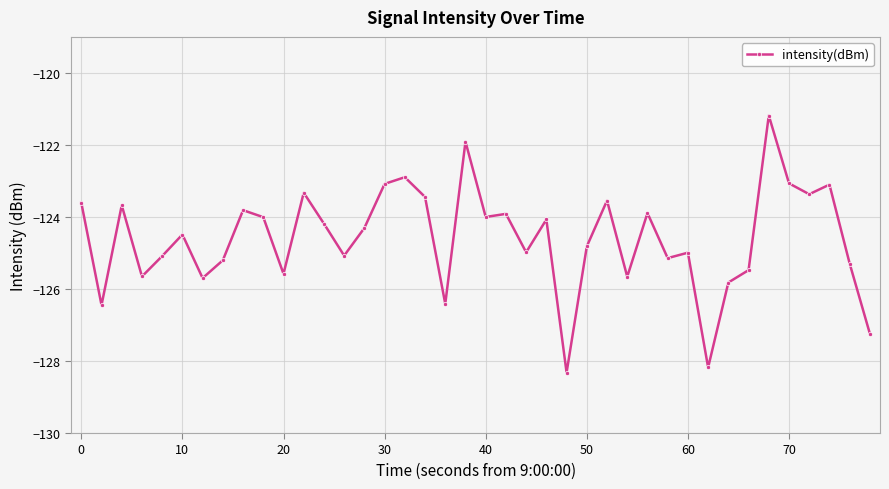

What is the sum of all values?

-4984.0